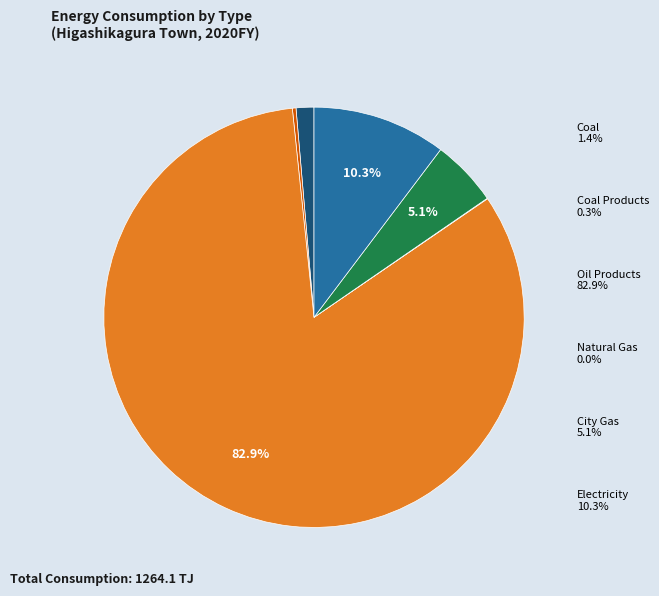

Is there a majority slice in this chart?

Yes